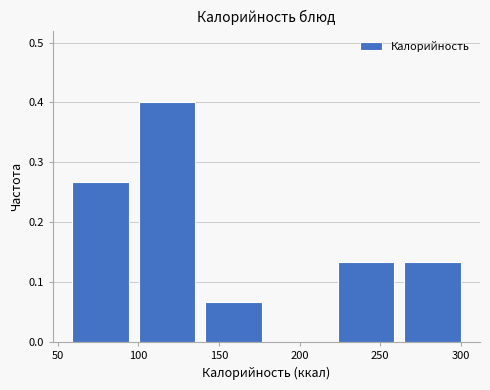

Reading left to right, transcribe this chart: for each bar, give the range it covers on the x-axis and its height. Neither the bar edges nor the heights are printed on the chart, so give them approximately, as read against the axes.

55 to 95: 0.27
95 to 140: 0.40
140 to 180: 0.07
180 to 220: 0
220 to 260: 0.13
260 to 305: 0.13